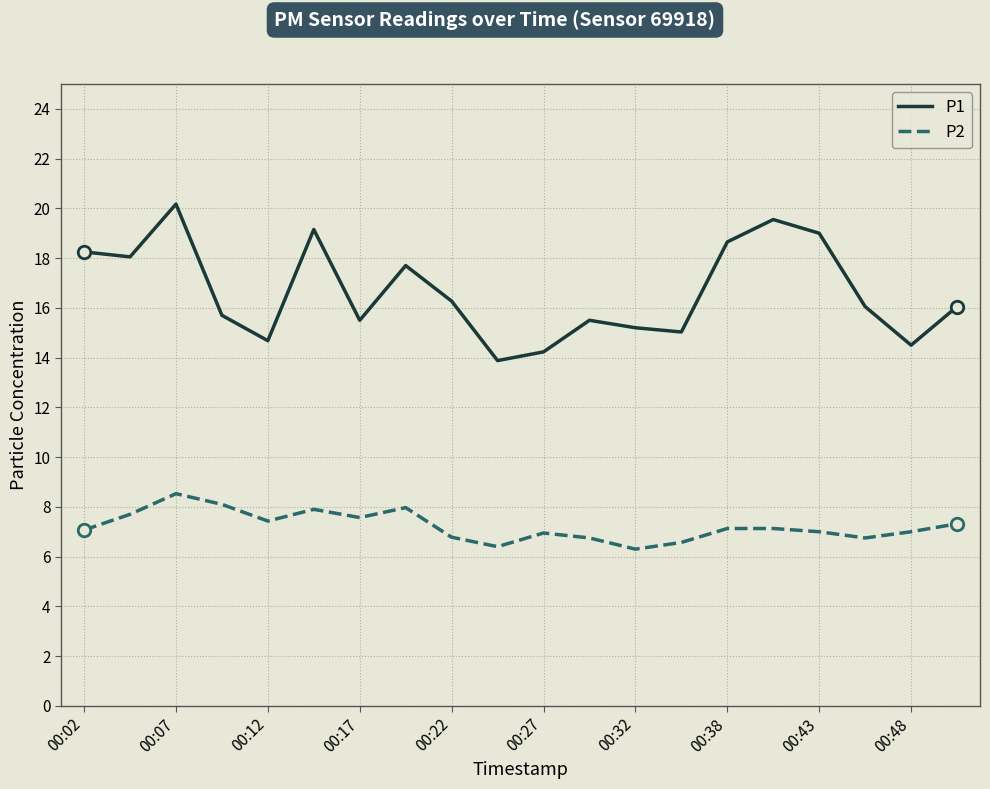

Which series has the largest range (max minus min)?

P1